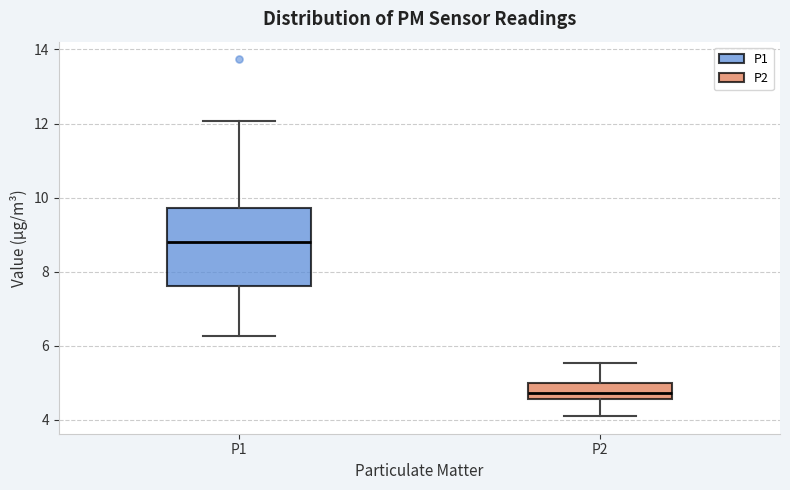

Which box's median line is the lowest?

P2